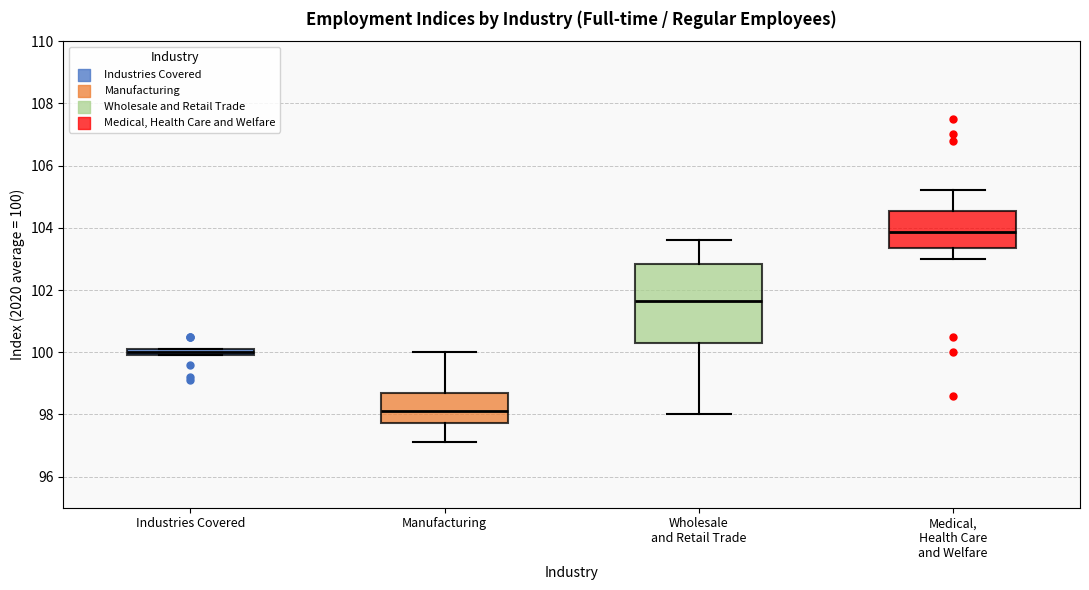

Which box's median line is the lowest?

Manufacturing